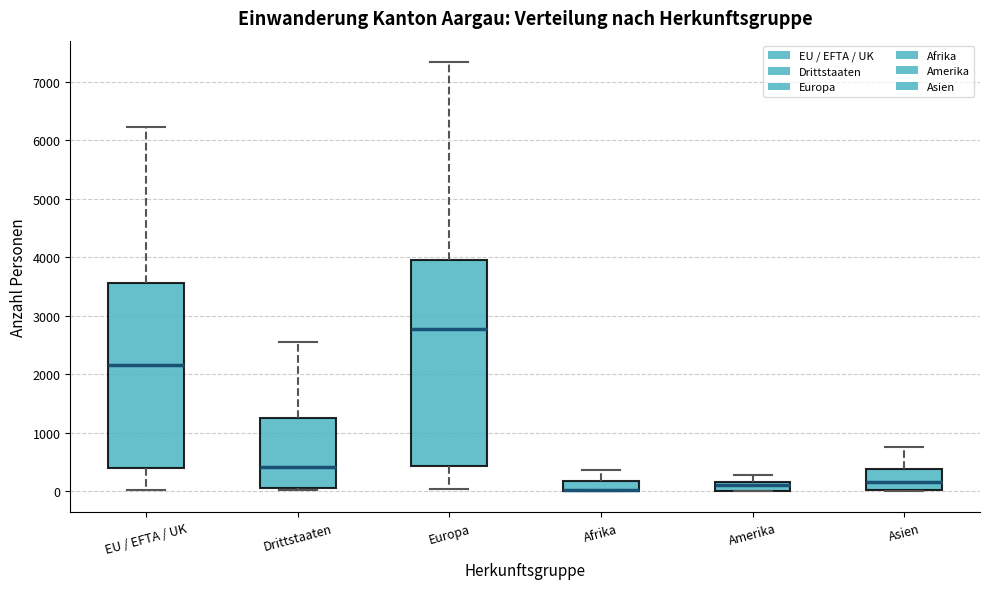

Which box is the tallest, from its lower edge to its upper edge?

Europa